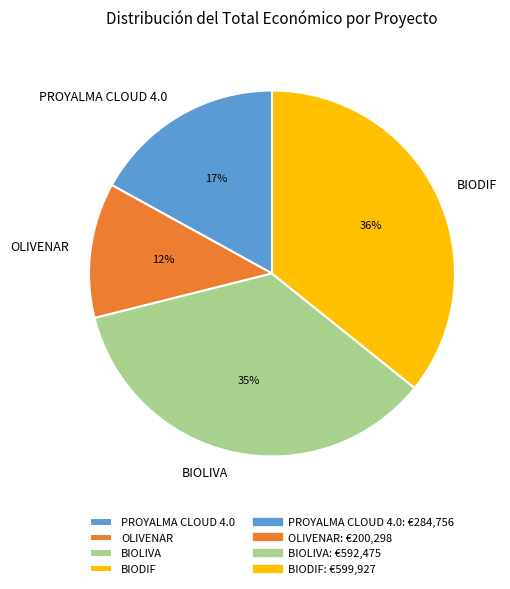

Is BIODIF the majority of the pie?

No